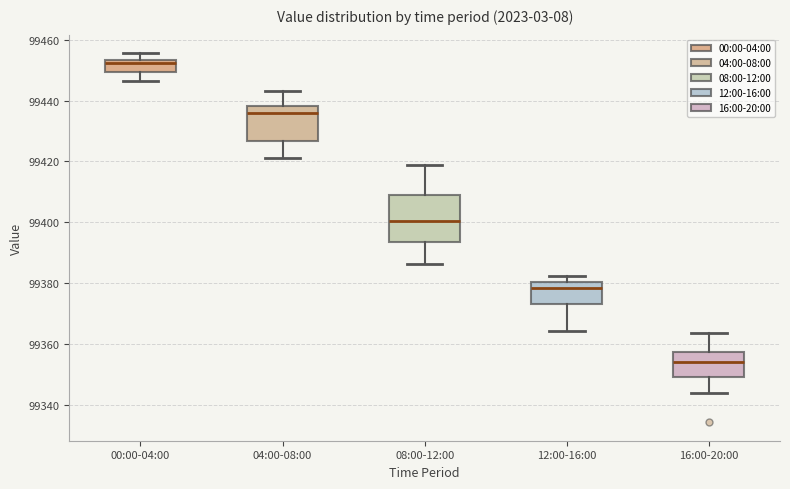

Which box is the tallest, from its lower edge to its upper edge?

08:00-12:00